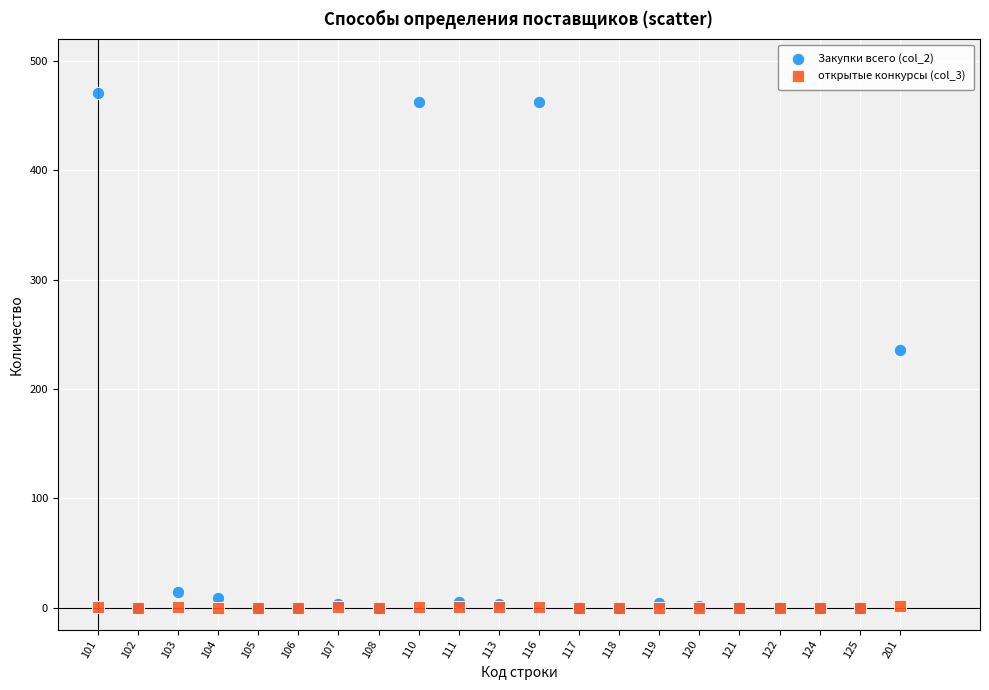

Which series contains the highest Y value?

Закупки всего (col_2)